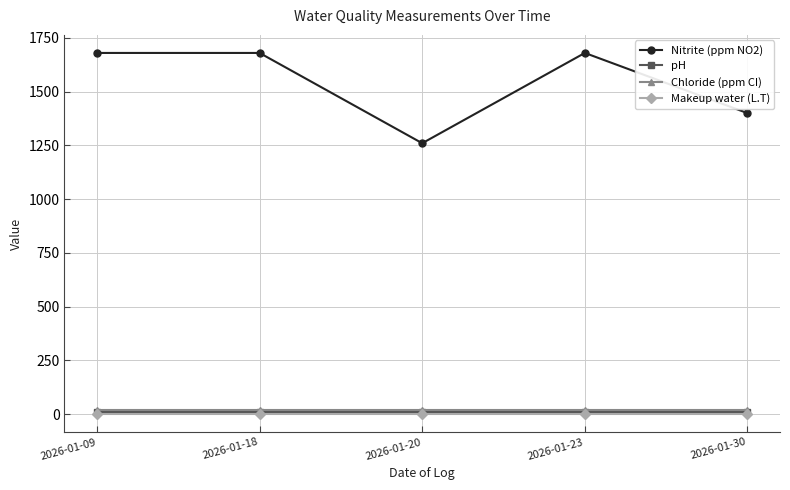

The value of Nitrite (ppm NO2) at 2026-01-09 is 1680. True or false?

True